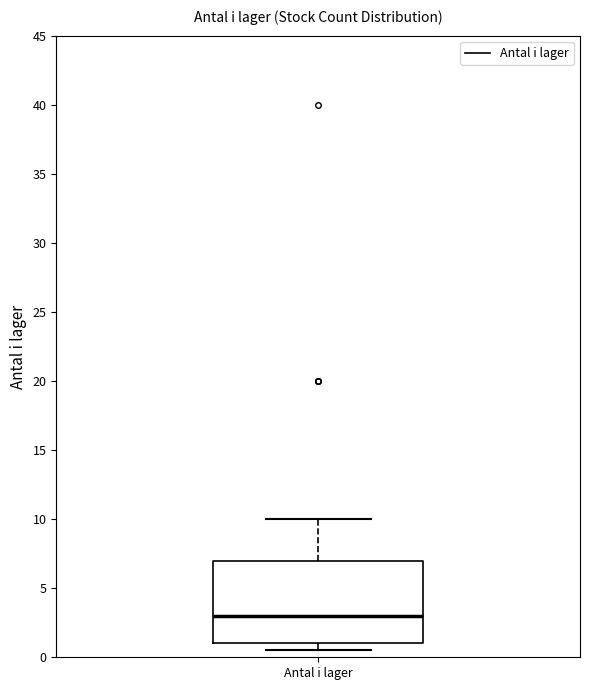

Where does the median line of the box for Antal i lager sit on the y-axis? The values are not printed on the chart, so give them approximately, as read against the axis.

3.0